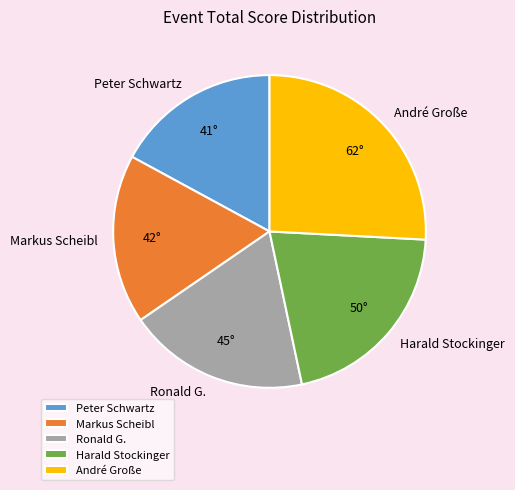

Does any single category account for the majority?

No